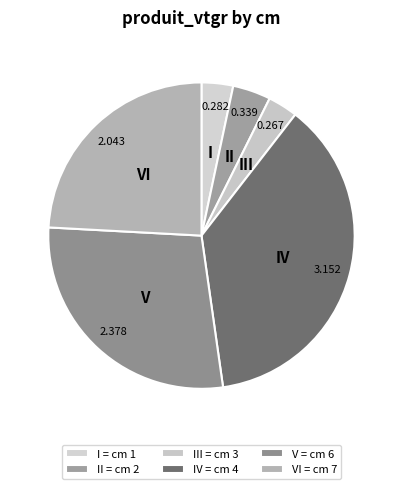

Count the number of slices in the pie.

6